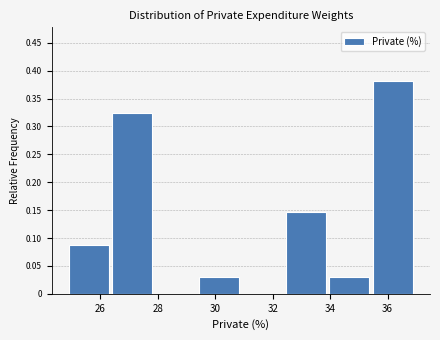

What is the height of the bar covering 32.4 to 34.0 on the x-axis? Neither the bar edges nor the heights are printed on the chart, so give them approximately, as read against the axes.

0.145